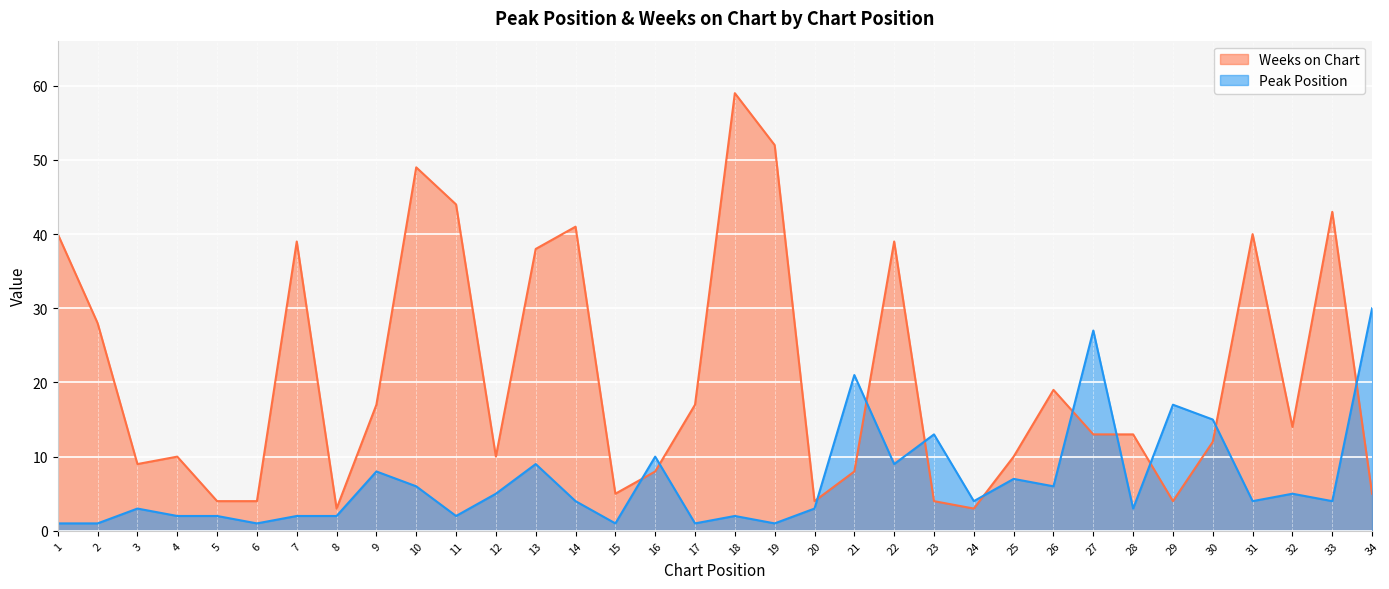

What is the value of the Weeks on Chart point at the 31st from the left?

40